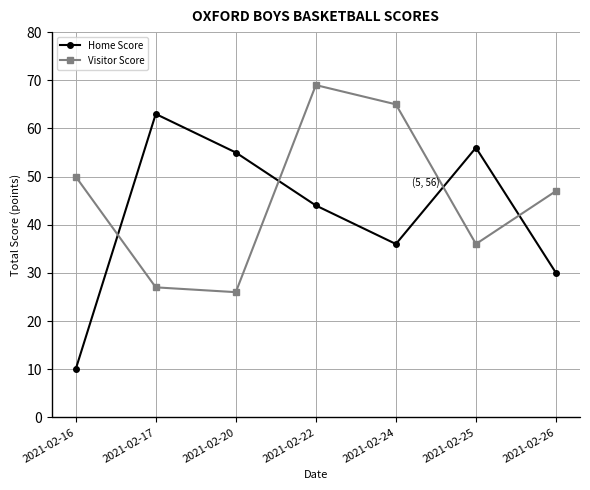

Is the value of Home Score at 2021-02-25 greater than the value of Visitor Score at 2021-02-16?

Yes